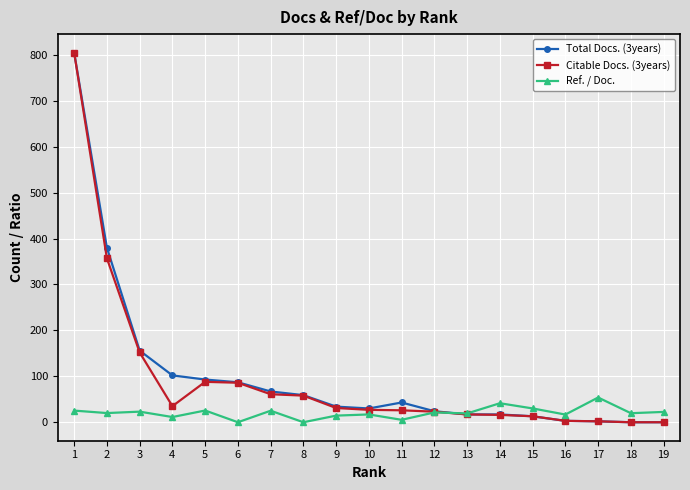

What is the average value of the Ref. / Doc. series?

20.6